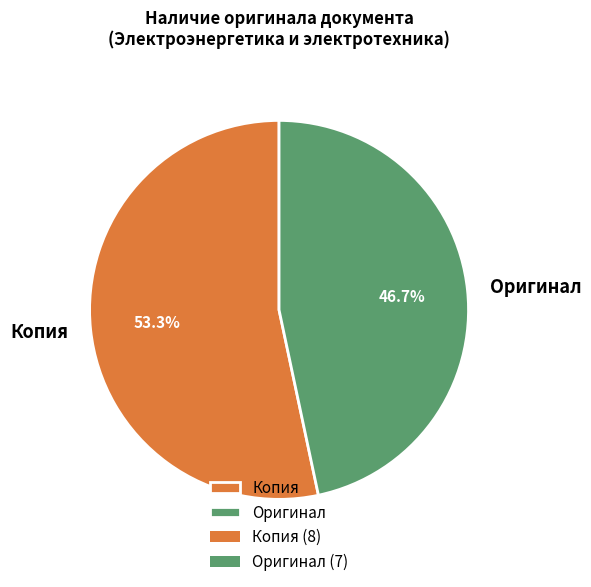

Which category accounts for the majority?

Копия